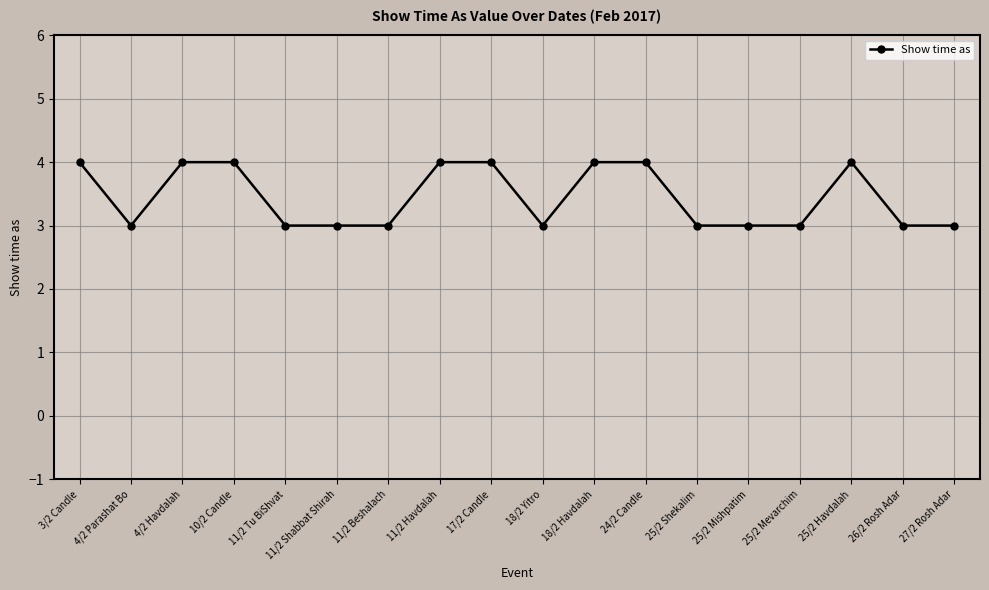

At which category does the data reach its first local valley?

4/2 Parashat Bo